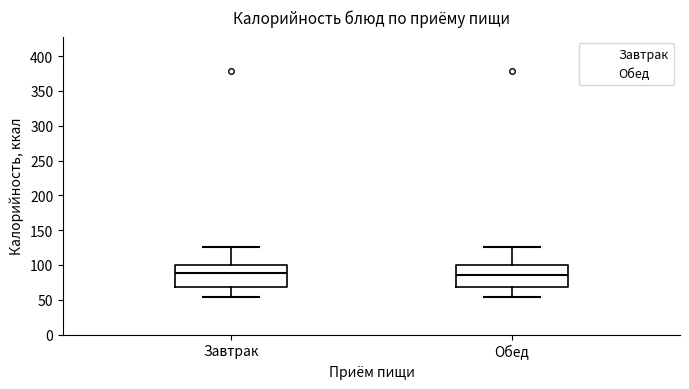

Reading left to right, read every box against the y-axis: the position of its median line, the range the box covers, and the ends of its whiskers. The values are not printed on the chart, so give them approximately, as read against the axis.

Завтрак: median 90, box 70 to 100, whiskers 55 to 125
Обед: median 85, box 70 to 100, whiskers 55 to 125